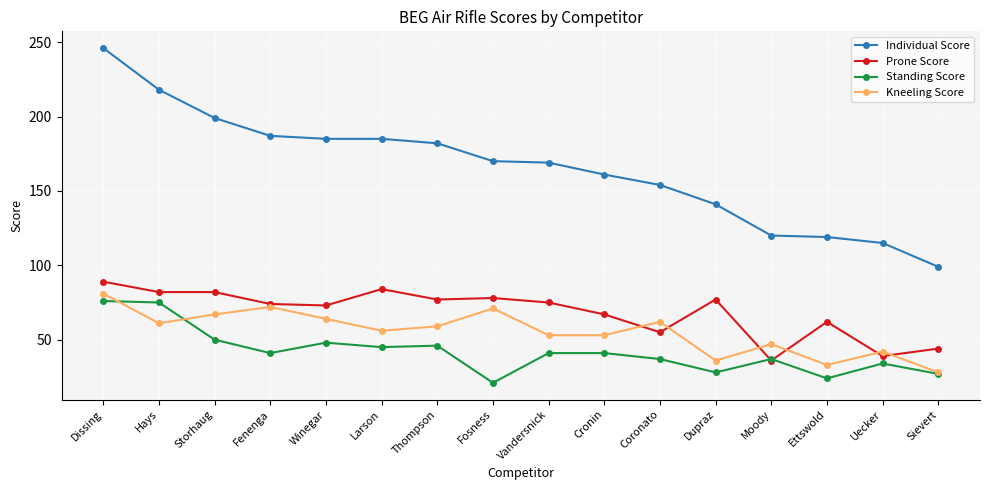

What is the sum of the Kneeling Score values at Coronato and Moody?

109